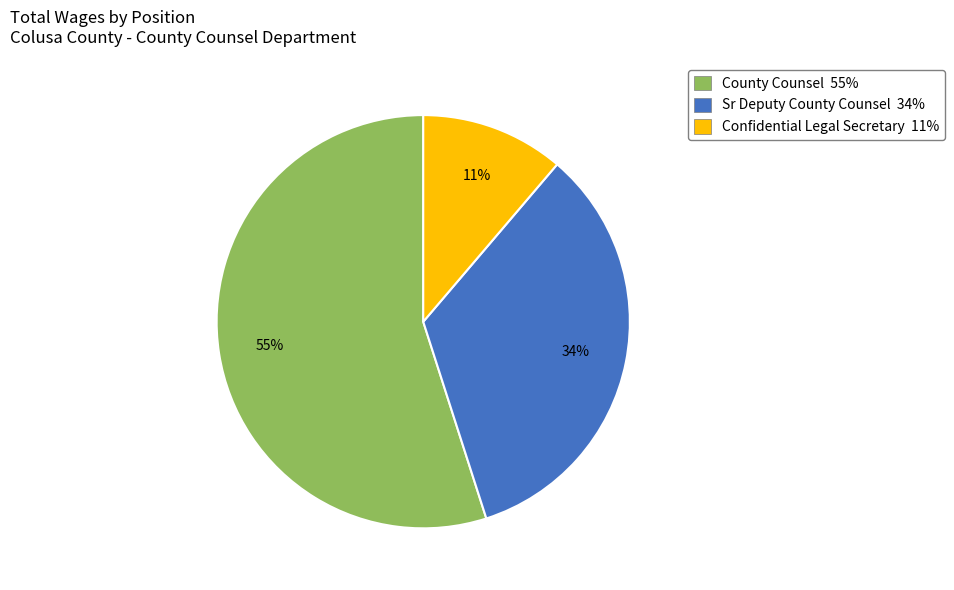

How many segments does this pie chart have?

3